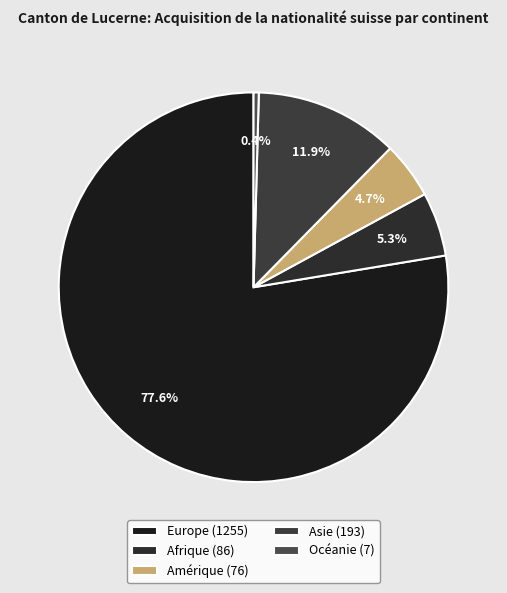

To the nearest percent, what is the combined percentage of Asie and Europe?

90%